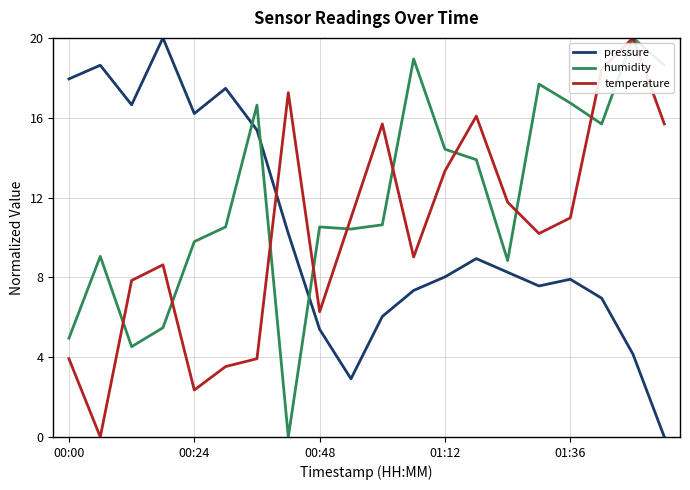

What is the highest value of the pressure series?

20.0